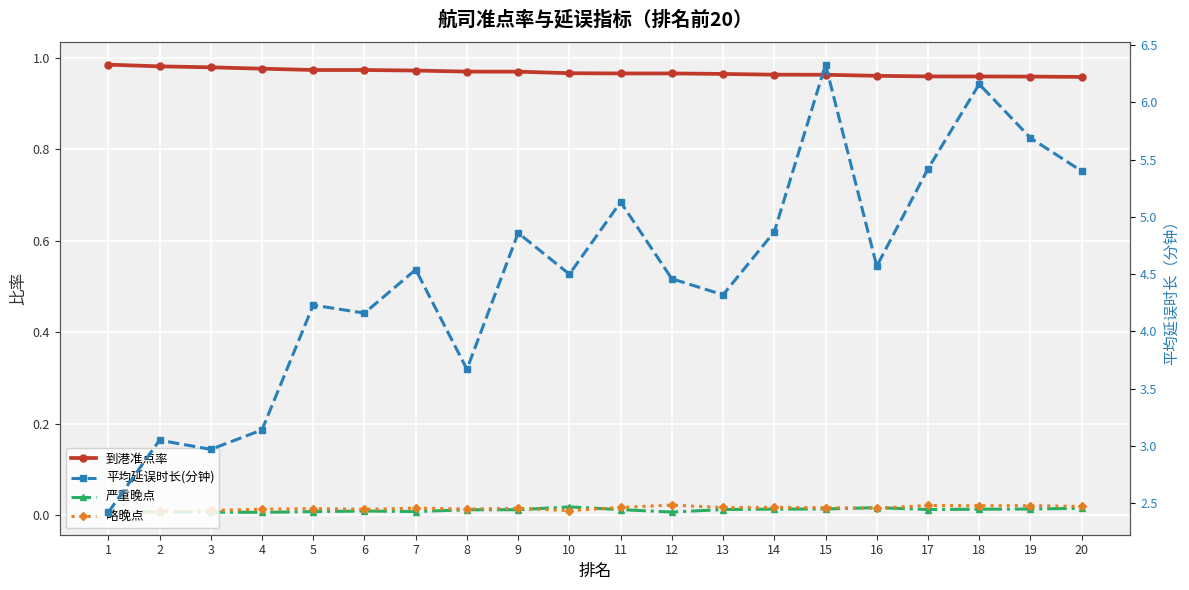

Is it true that 到港准点率 equals 1.0 at 9?

True